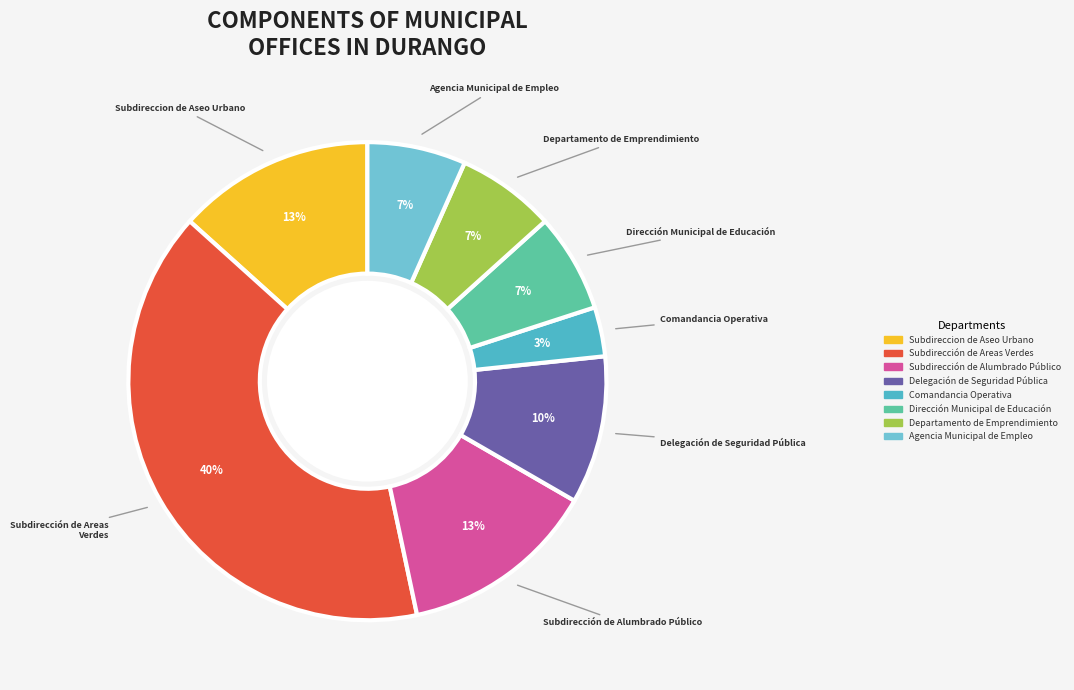

Is the sum of Subdireccion de Aseo Urbano and Subdirección de Alumbrado Público greater than half?

No